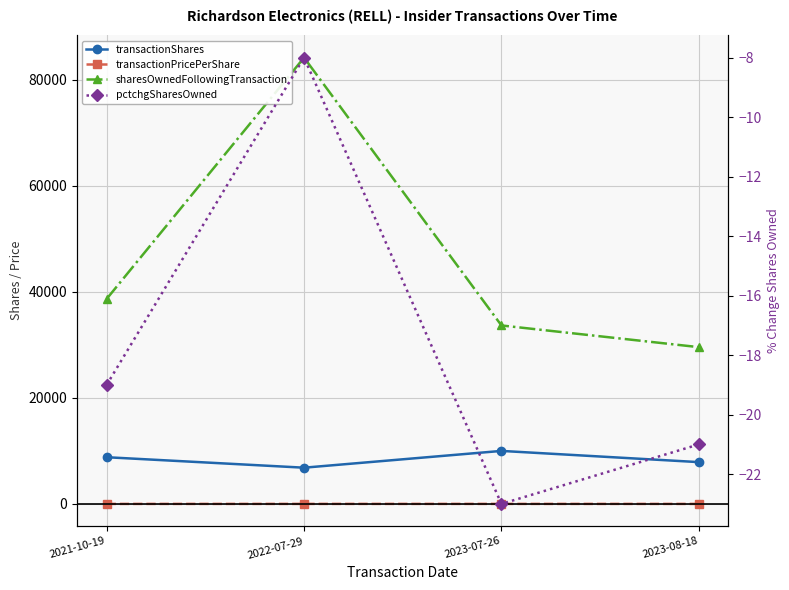

Is the value of pctchgSharesOwned at 2023-07-26 greater than the value of transactionShares at 2022-07-29?

No